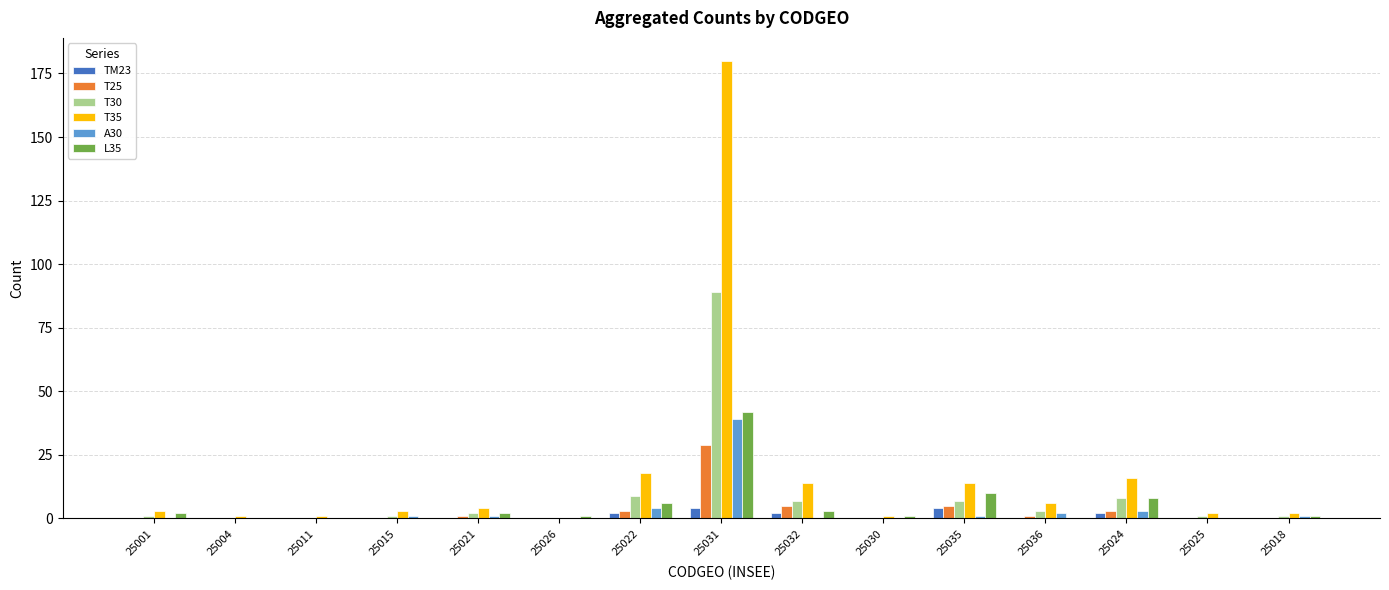

Reading right to left, what are all the values shown in this chart?

TM23: 0	0	2	0	4	0	2	4	2	0	0	0	0	0	0
T25: 0	0	3	1	5	0	5	29	3	0	1	0	0	0	0
T30: 1	1	8	3	7	0	7	89	9	0	2	1	0	0	1
T35: 2	2	16	6	14	1	14	180	18	0	4	3	1	1	3
A30: 1	0	3	2	1	0	0	39	4	0	1	1	0	0	0
L35: 1	0	8	0	10	1	3	42	6	1	2	0	0	0	2